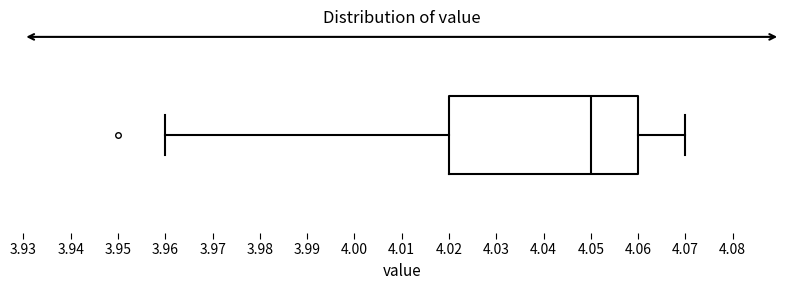

Where is the right edge of the box on the x-axis? The values are not printed on the chart, so give them approximately, as read against the axis.

4.06